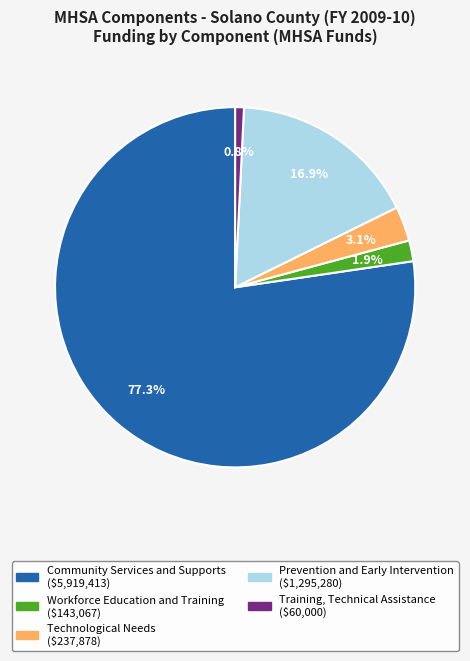

Is there any slice that represents more than half of the pie?

Yes